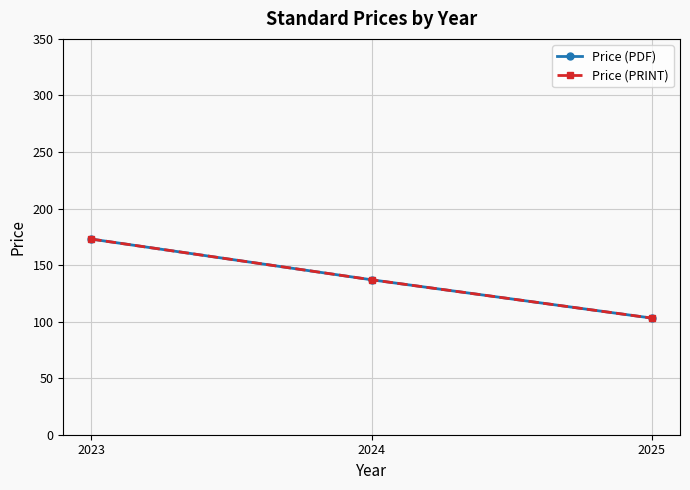

Does the chart have visible grid lines?

Yes